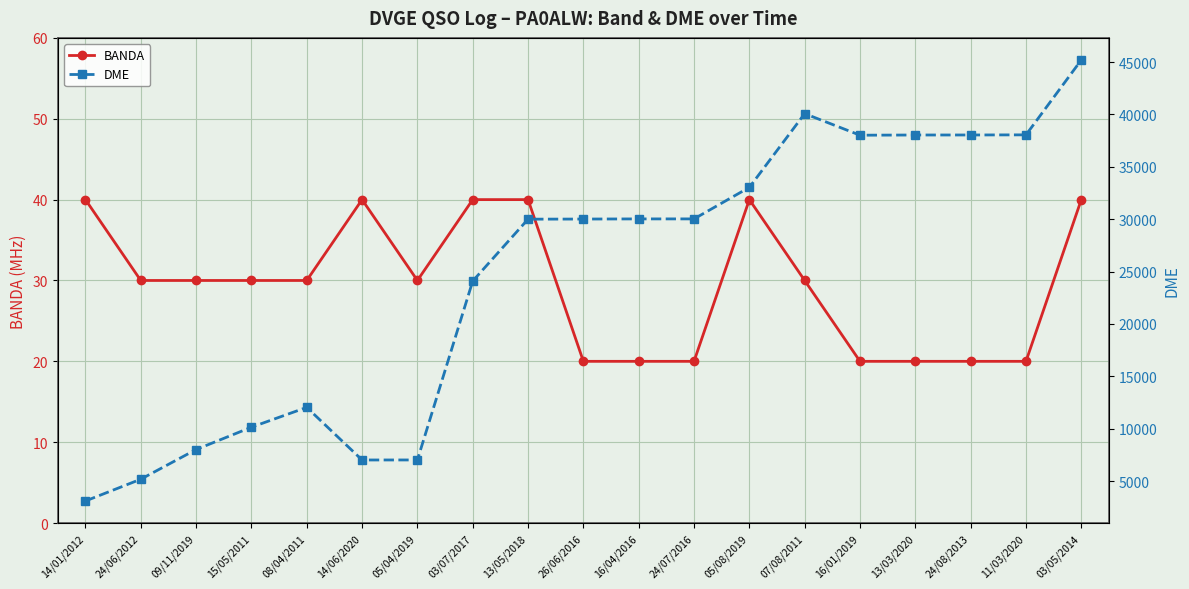

True or false: BANDA has a value of 28 at 03/05/2014.

False